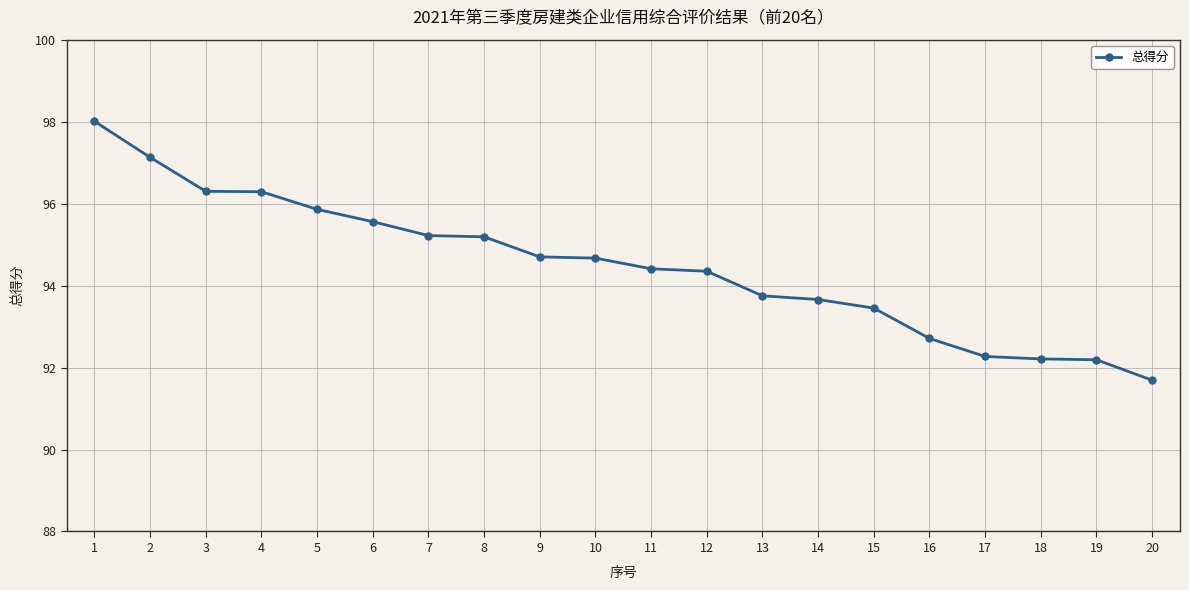

How many lines are shown in the chart?

1